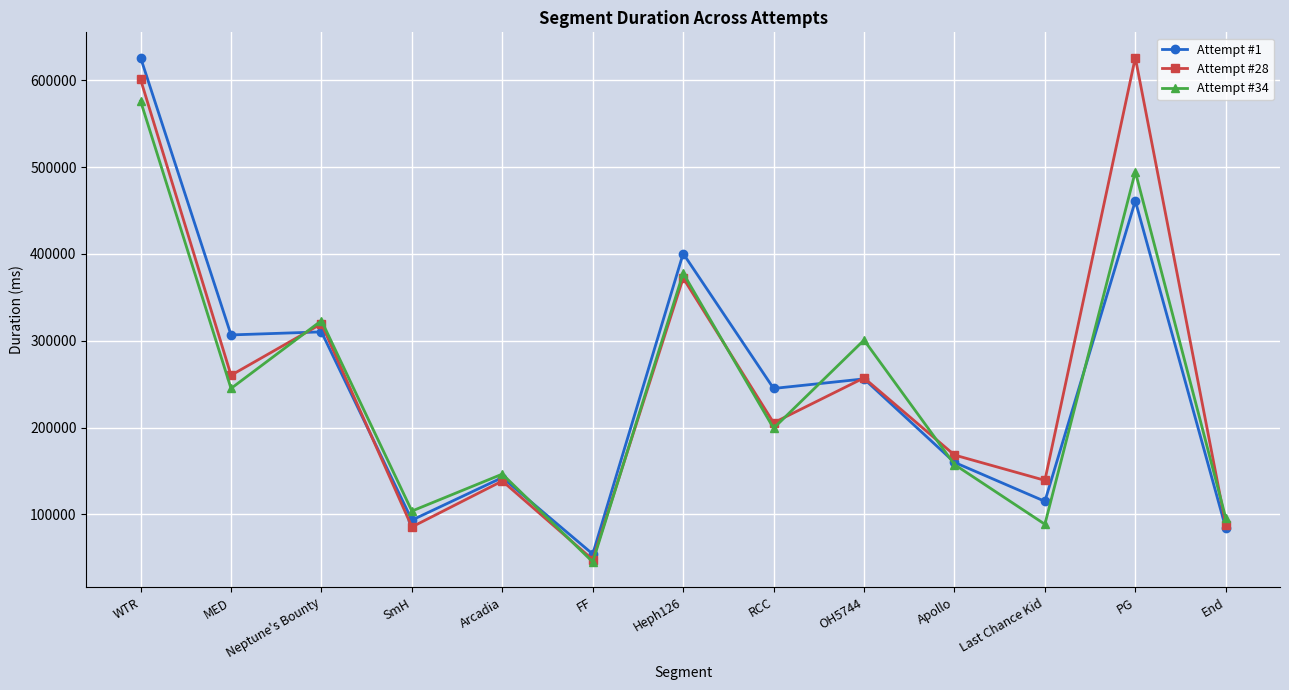

What is the spread (max minus min) of values at Last Chance Kid?

50597